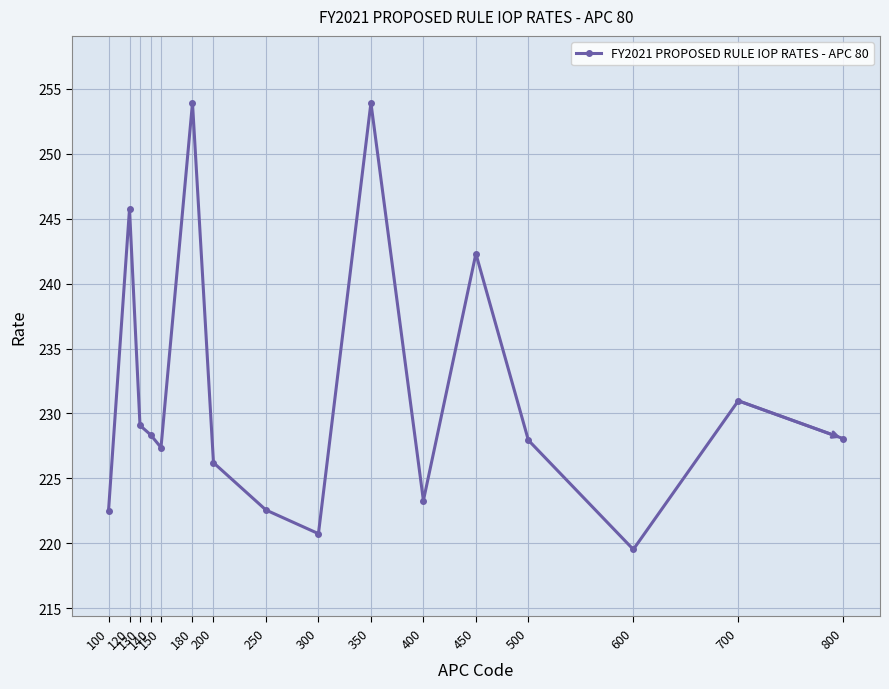

Which category has the lowest value across all series?

600